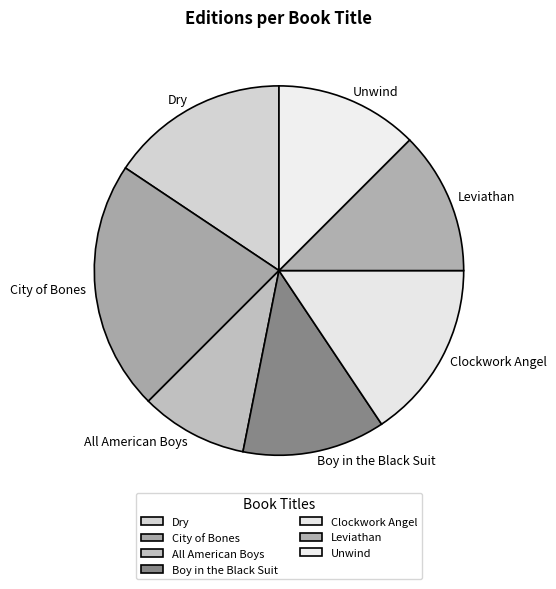

Does any single category account for the majority?

No